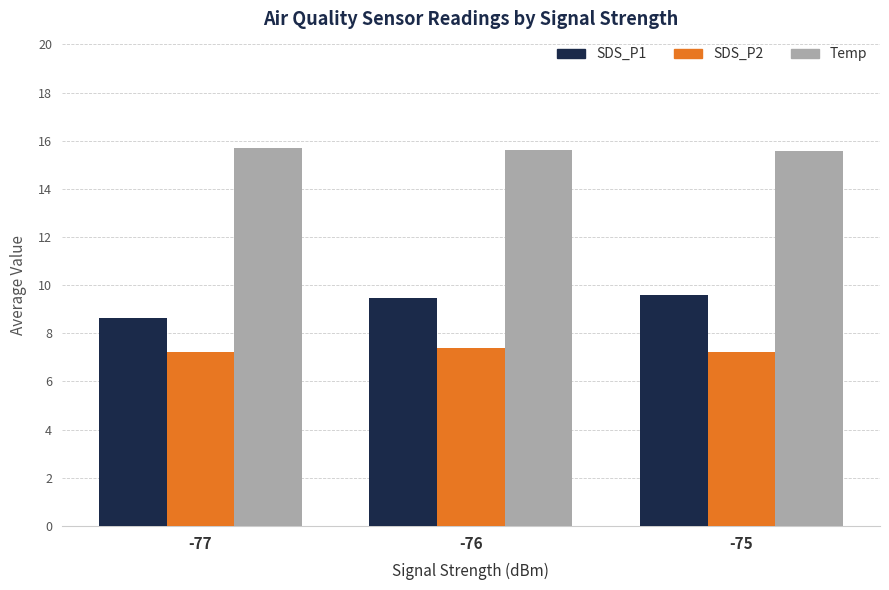

The value of Temp at -75 is 8.3. True or false?

False